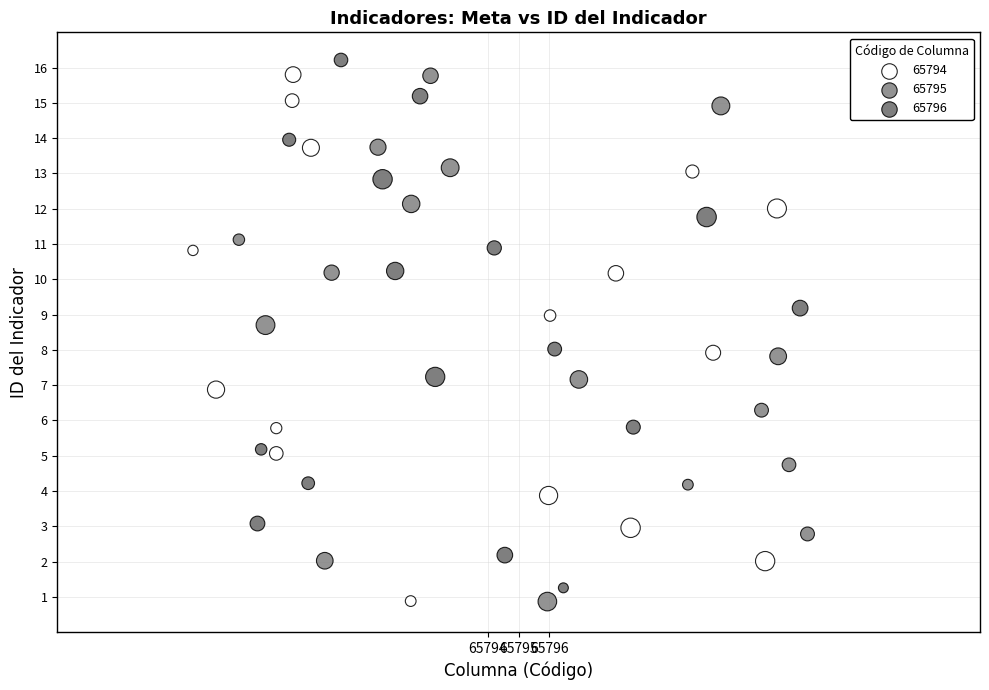

Which series has the largest Y range (max minus min)?

65796